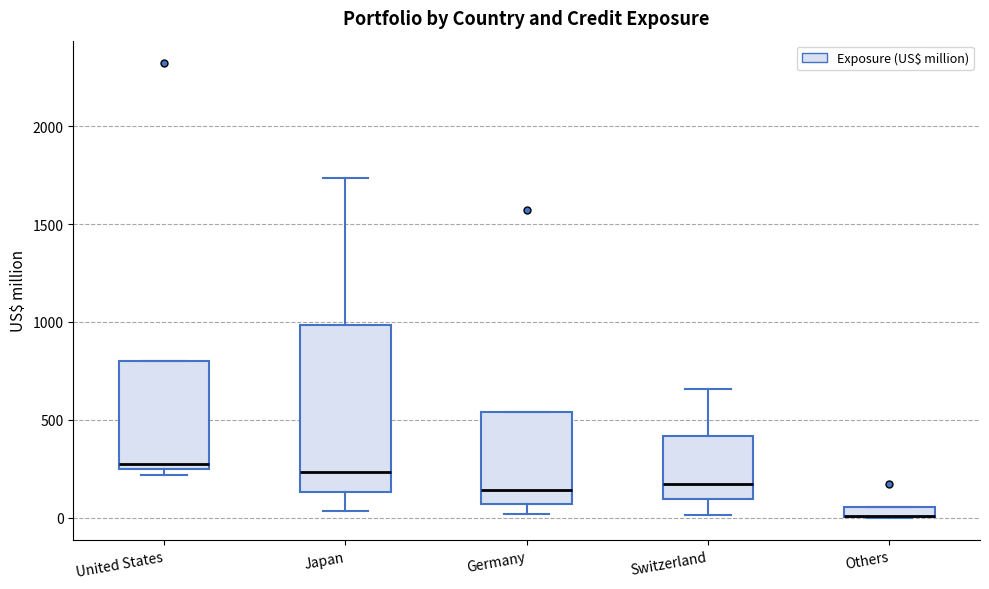

Where is the lower edge of the box for Germany on the y-axis? The values are not printed on the chart, so give them approximately, as read against the axis.

50